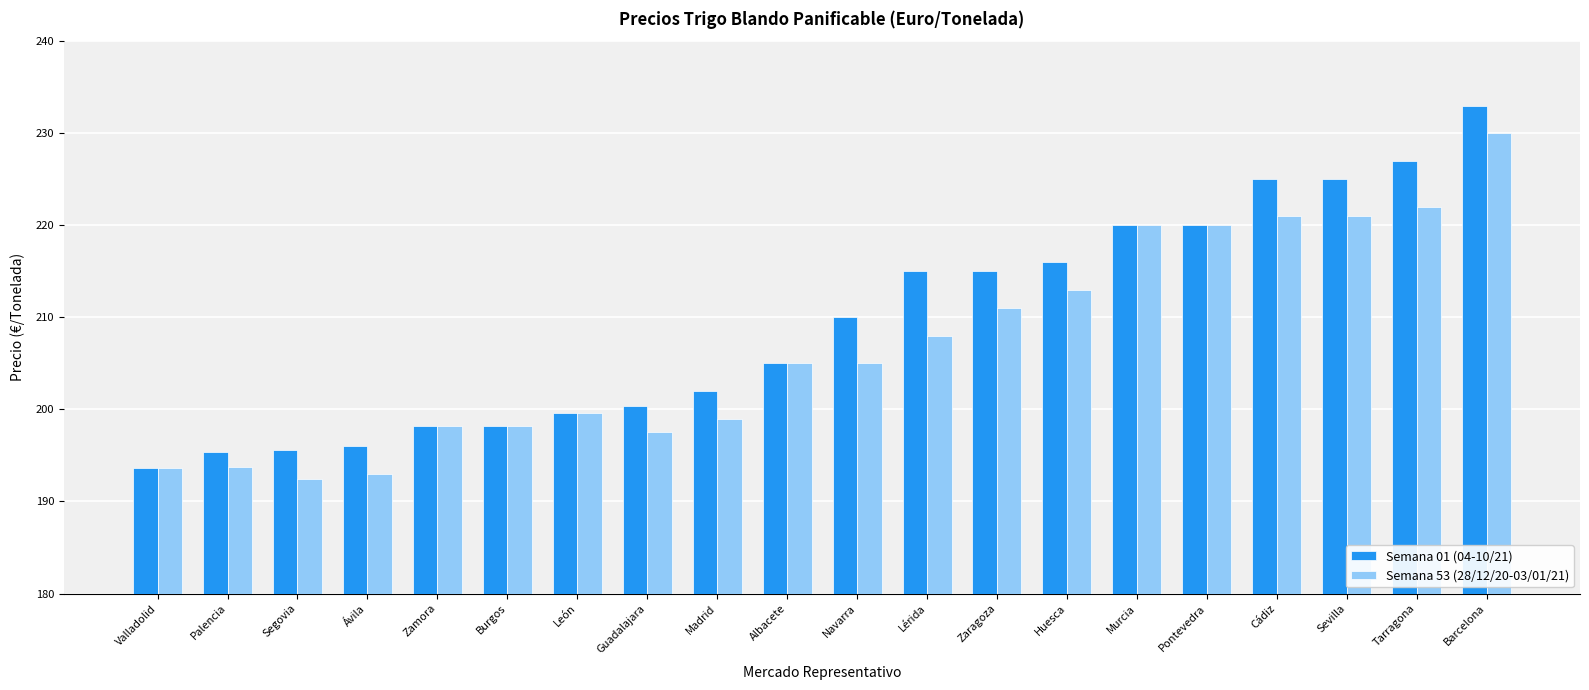

How many categories are shown in the chart?

20